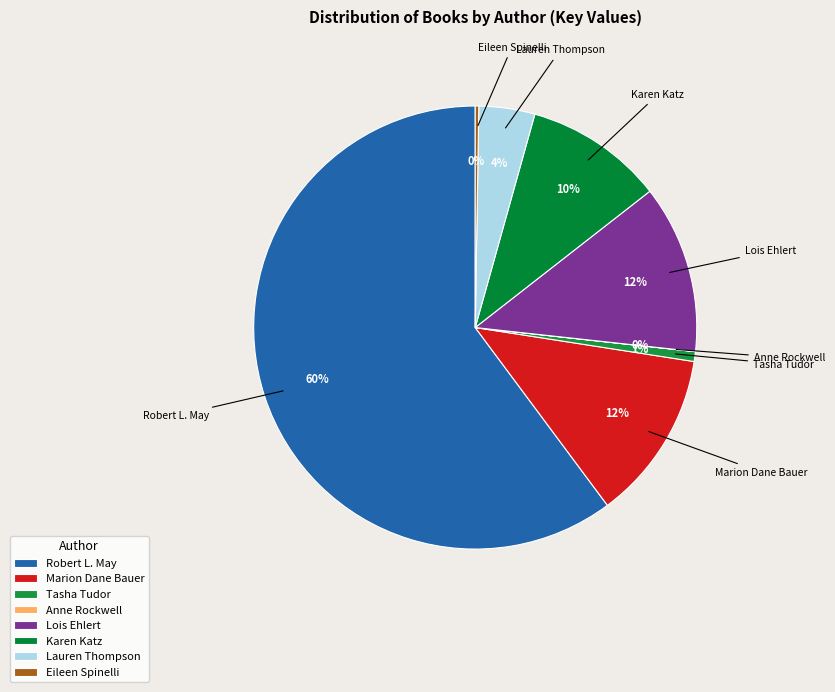

To the nearest percent, what is the average slice percentage?

12%